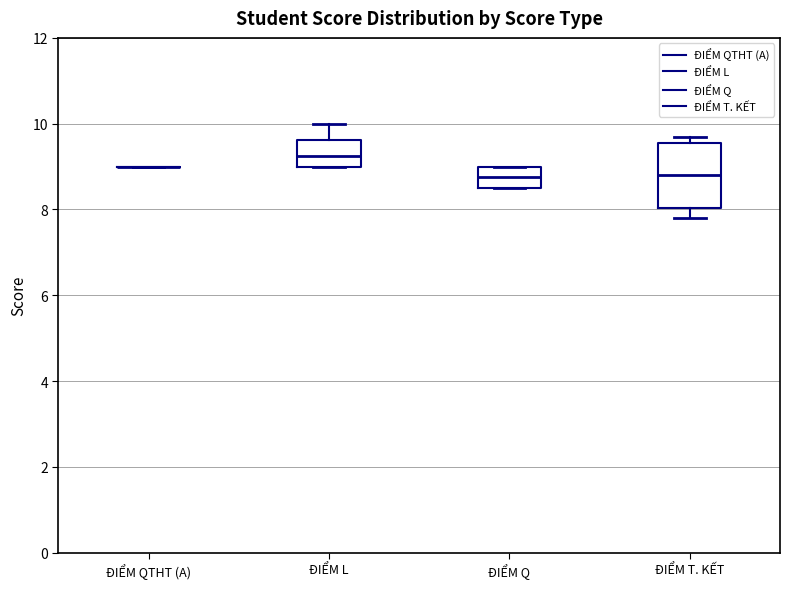

Reading left to right, transcribe this box plot: for each box, give where its median line is, the range the box spans, and where its two whiskers end, as read against the y-axis. The values are not printed on the chart, so give them approximately, as read against the axis.

ĐIỂM QTHT (A): box collapsed to a line at 9.0, whiskers 9.0 to 9.0
ĐIỂM L: median 9.2, box 9.0 to 9.6, whiskers 9.0 to 10.0
ĐIỂM Q: median 8.8, box 8.6 to 9.0, whiskers 8.6 to 9.0
ĐIỂM T. KẾT: median 8.8, box 8.0 to 9.6, whiskers 7.8 to 9.8